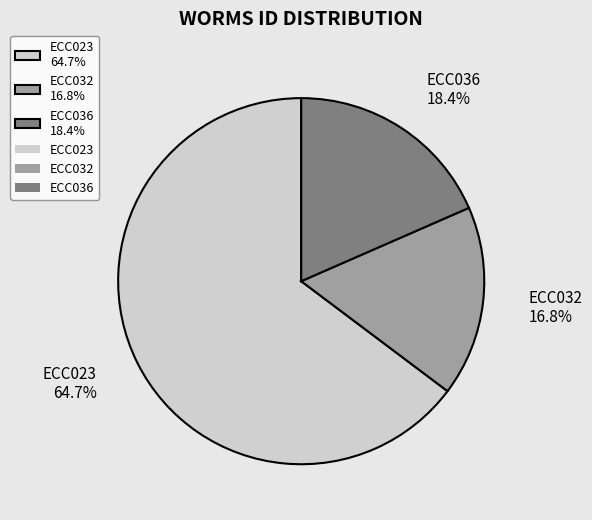

What is the total percentage of ECC032 and ECC023?

81.6%